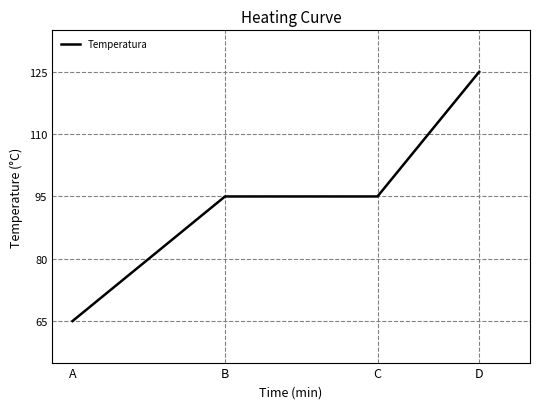

Reading right to left, list all the values displayed in this chart.

125	95	95	65